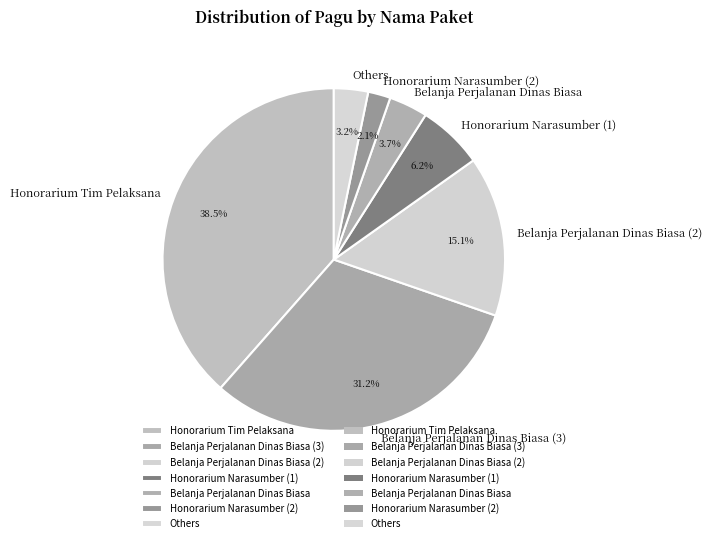

Does any single category account for the majority?

No